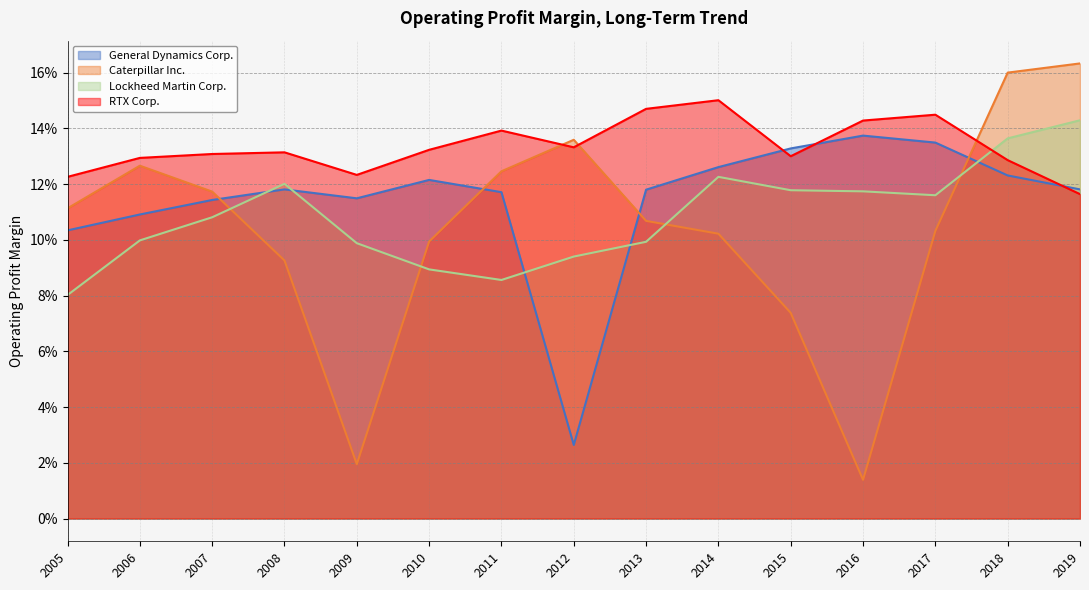

Reading right to left, transcribe all the data shown in this chart.

General Dynamics Corp.: 0.1	0.1	0.1	0.1	0.1	0.1	0.1	0.0	0.1	0.1	0.1	0.1	0.1	0.1	0.1
Caterpillar Inc.: 0.2	0.2	0.1	0.0	0.1	0.1	0.1	0.1	0.1	0.1	0.0	0.1	0.1	0.1	0.1
Lockheed Martin Corp.: 0.1	0.1	0.1	0.1	0.1	0.1	0.1	0.1	0.1	0.1	0.1	0.1	0.1	0.1	0.1
RTX Corp.: 0.1	0.1	0.1	0.1	0.1	0.2	0.1	0.1	0.1	0.1	0.1	0.1	0.1	0.1	0.1